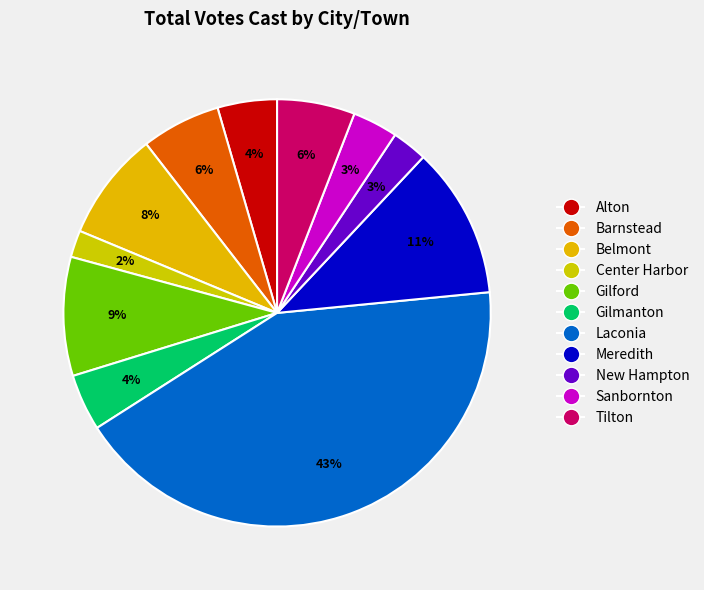

Is it true that Belmont is 2% of the pie?

False